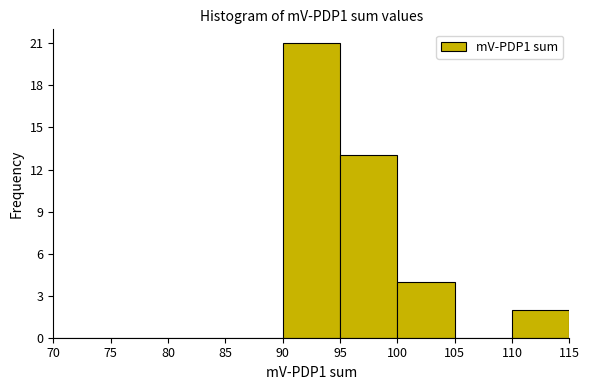

Reading left to right, transcribe this chart: for each bar, give the range it covers on the x-axis and its height. The values are not printed on the chart, so give them approximately, as read against the axis.

70 to 75: 0
75 to 80: 0
80 to 85: 0
85 to 90: 0
90 to 95: 21
95 to 100: 13
100 to 105: 4
105 to 110: 0
110 to 115: 2